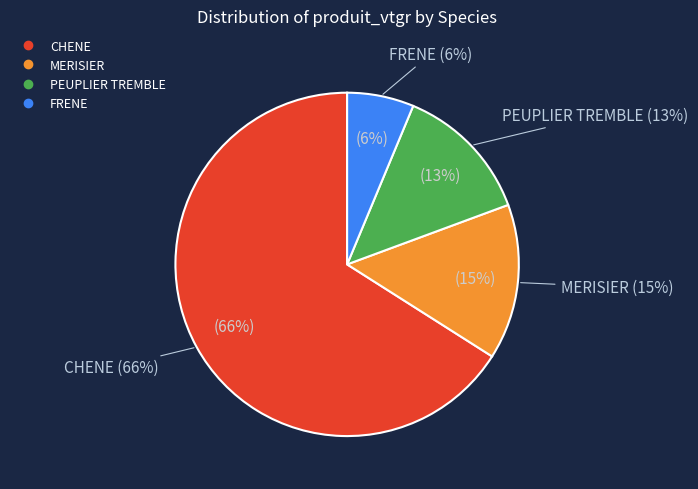

True or false: FRENE accounts for 18% of the total.

False